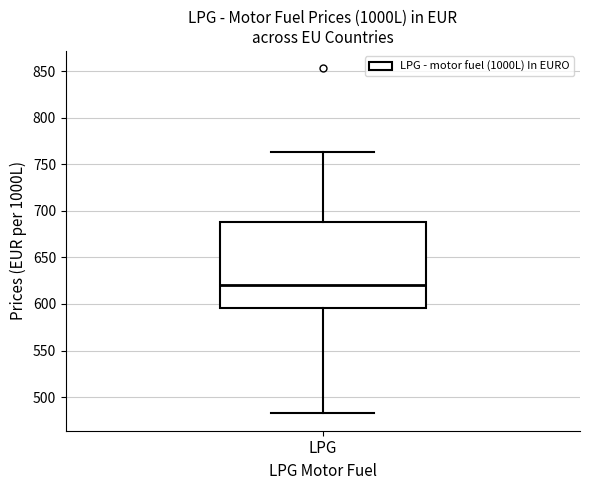

Where does the median line of the box for LPG sit on the y-axis? The values are not printed on the chart, so give them approximately, as read against the axis.

620